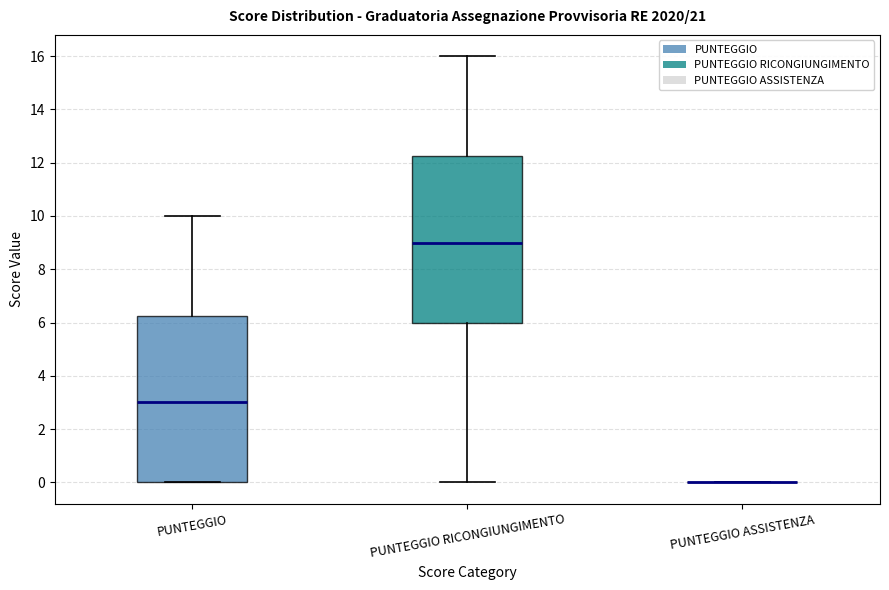

Reading left to right, transcribe this box plot: for each box, give where its median line is, the range the box spans, and where its two whiskers end, as read against the y-axis. The values are not printed on the chart, so give them approximately, as read against the axis.

PUNTEGGIO: median 3.0, box 0.0 to 6.2, whiskers 0.0 to 10.0
PUNTEGGIO RICONGIUNGIMENTO: median 9.0, box 6.0 to 12.2, whiskers 0.0 to 16.0
PUNTEGGIO ASSISTENZA: box collapsed to a line at 0.0, whiskers 0.0 to 0.0